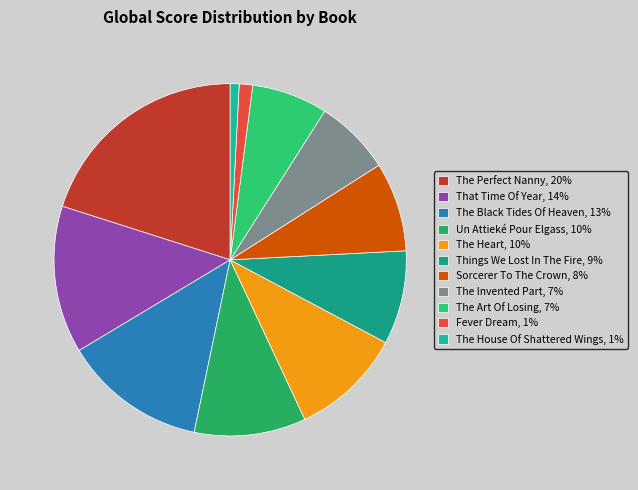

How many slices are in this pie chart?

11